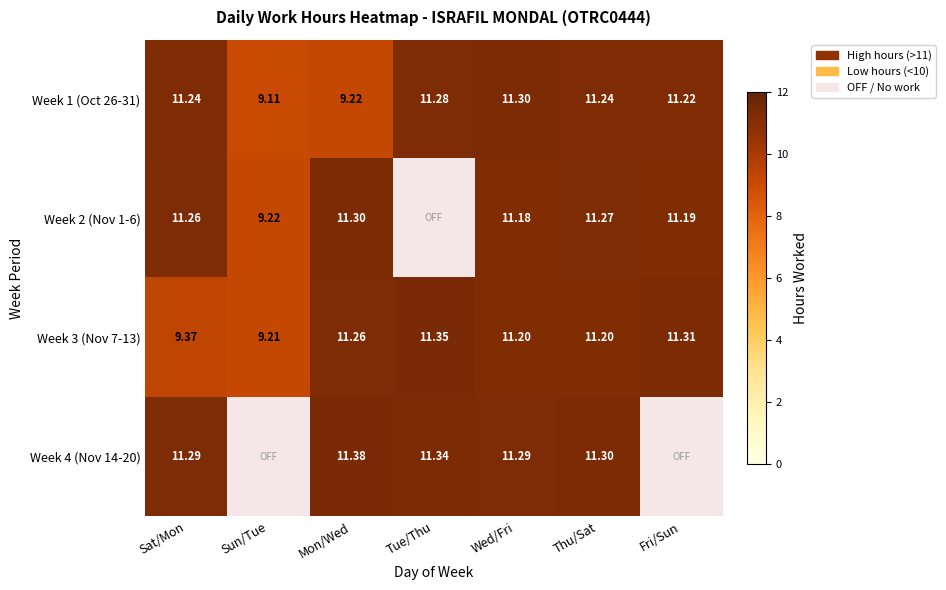

What is the maximum value shown in the chart?

11.4